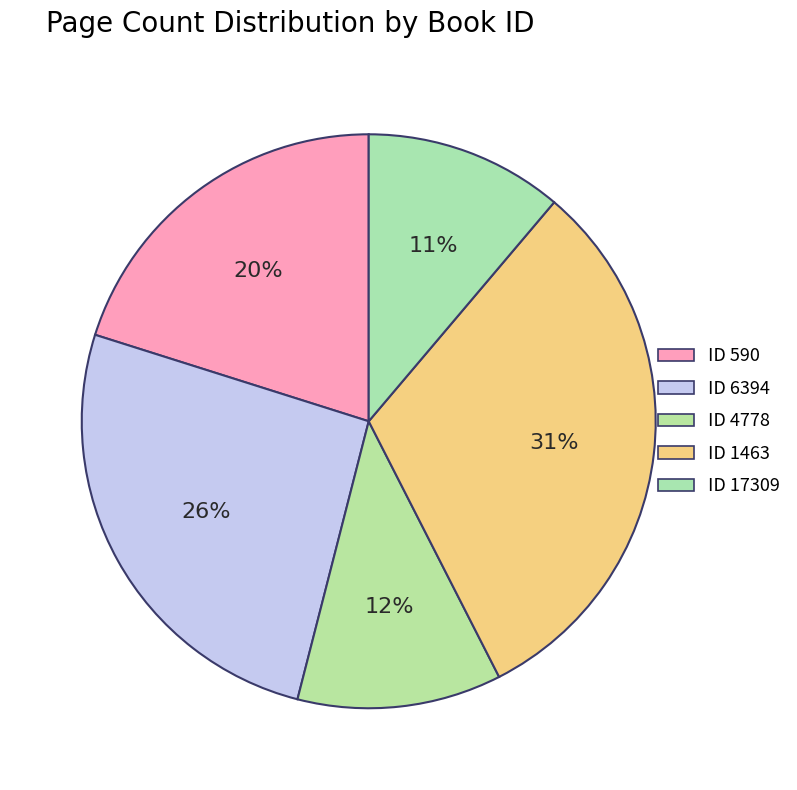

To the nearest percent, what is the difference between the largest and smallest slice percentages?

20%